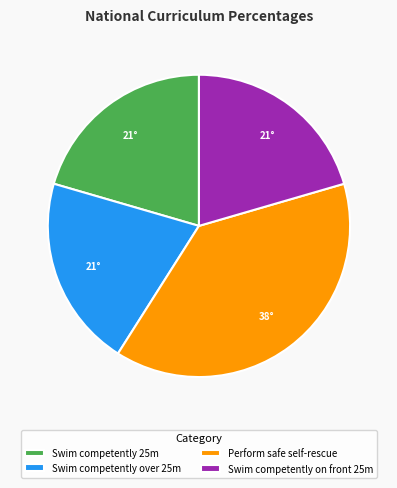

What is the largest slice in the pie chart?

Perform safe self-rescue